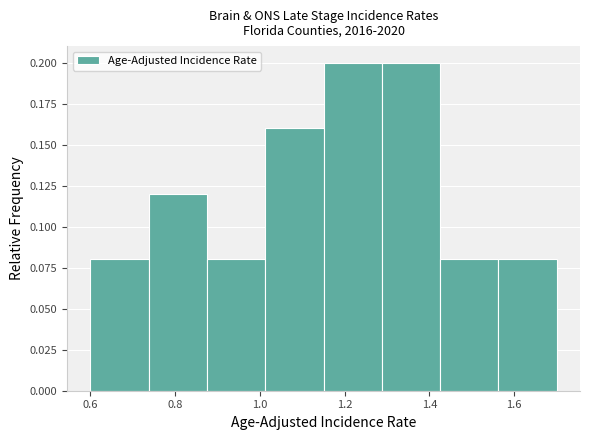

Reading left to right, list every bar in this chart as the range it spans on the x-axis followed by its height. Neither the bar edges nor the heights are printed on the chart, so give them approximately, as read against the axes.

0.60 to 0.74: 0.08
0.74 to 0.88: 0.12
0.88 to 1.02: 0.08
1.02 to 1.16: 0.16
1.16 to 1.28: 0.20
1.28 to 1.42: 0.20
1.42 to 1.56: 0.08
1.56 to 1.70: 0.08